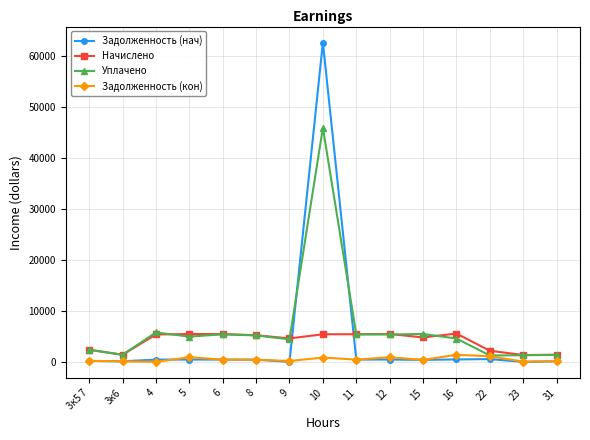

True or false: Задолженность (нач) has more than 0 points higher than both neighbors.

True